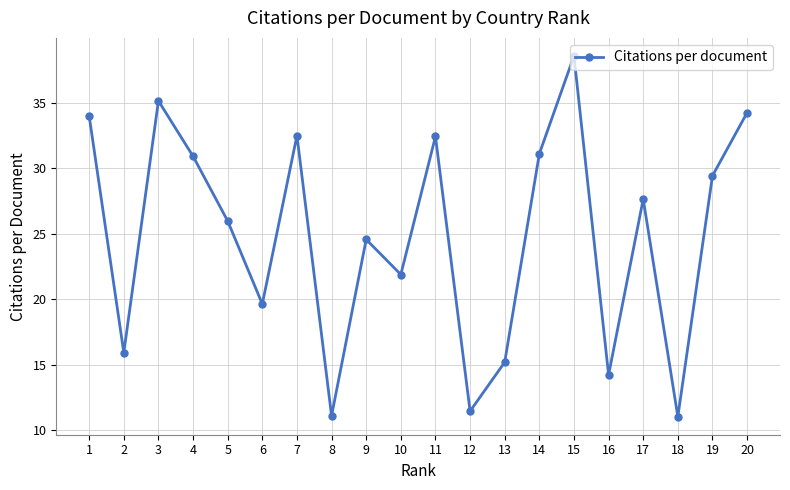

What is the value of the 8th point from the left?

11.1